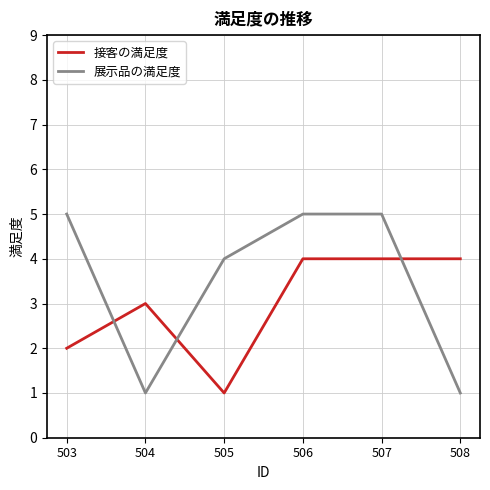

List the series in order of their peak value, highest first.

展示品の満足度, 接客の満足度